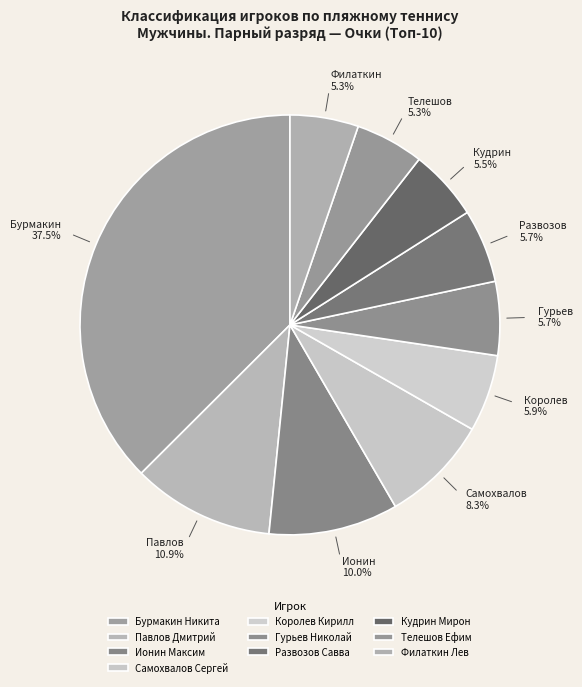

True or false: Развозов Савва accounts for 6% of the total.

True